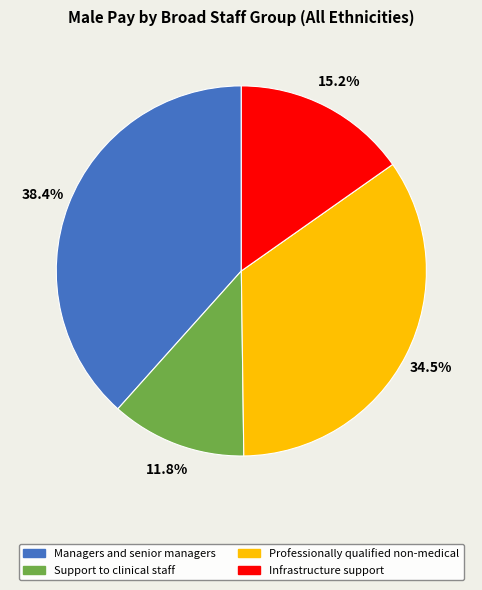

To the nearest percent, what portion does Support to clinical staff represent?

12%